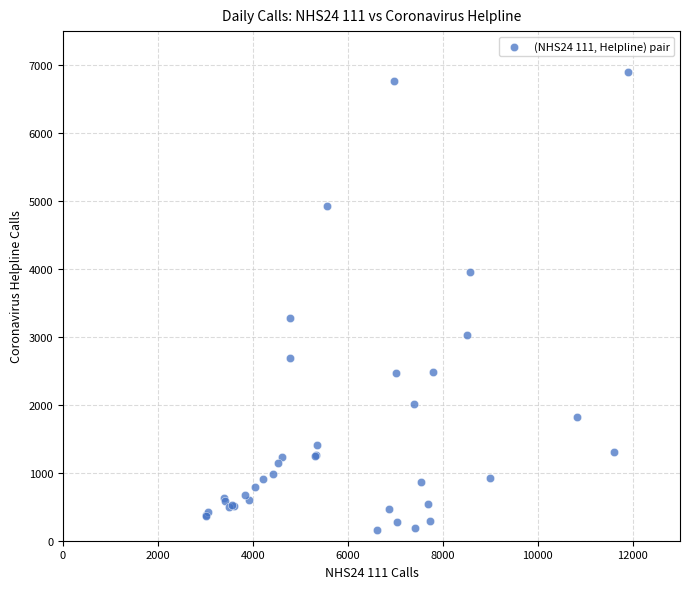

What Y value in the scatter plot is closest to 3523?

3271